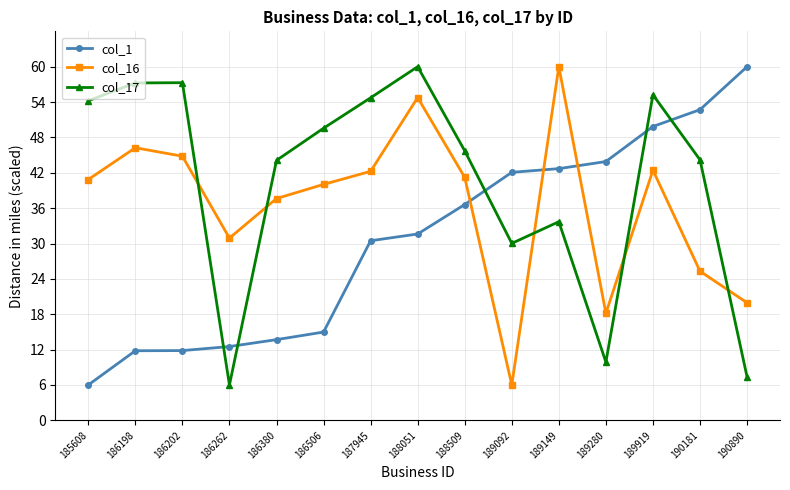

How many distinct data groups are displayed?

3